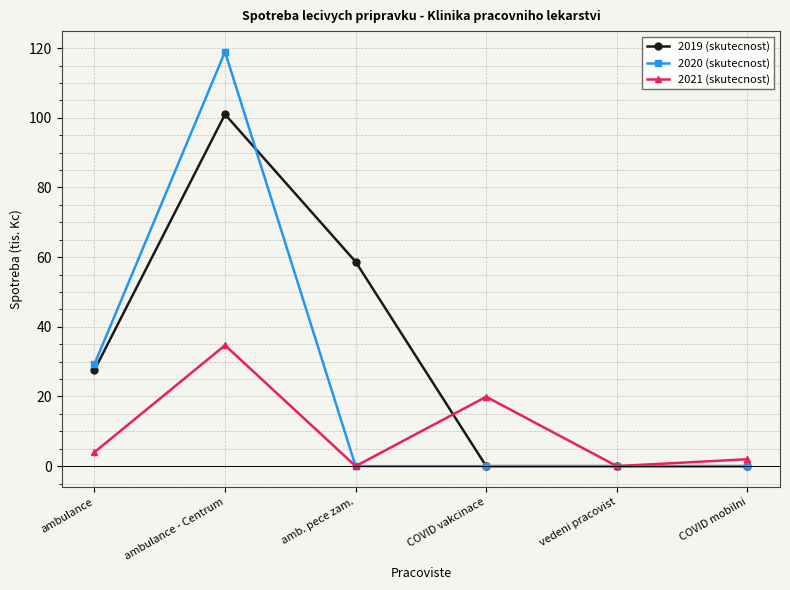

At how many categories does at least one series exceed 105?

1